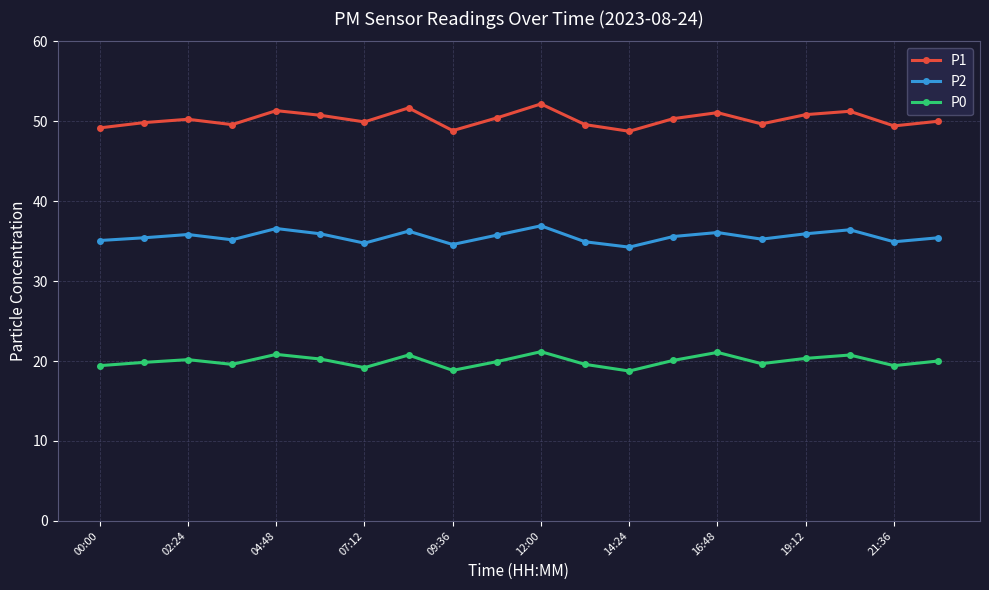

What is the value of the P2 point at the 12th from the left?

34.9